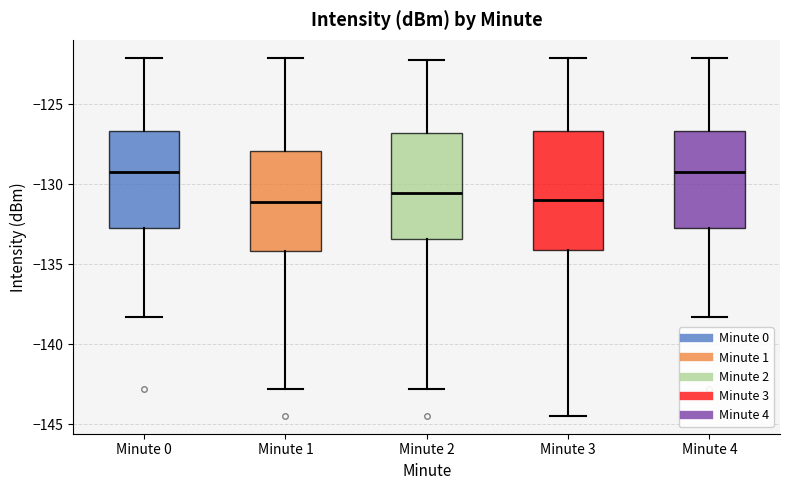

Which box is the tallest, from its lower edge to its upper edge?

Minute 3